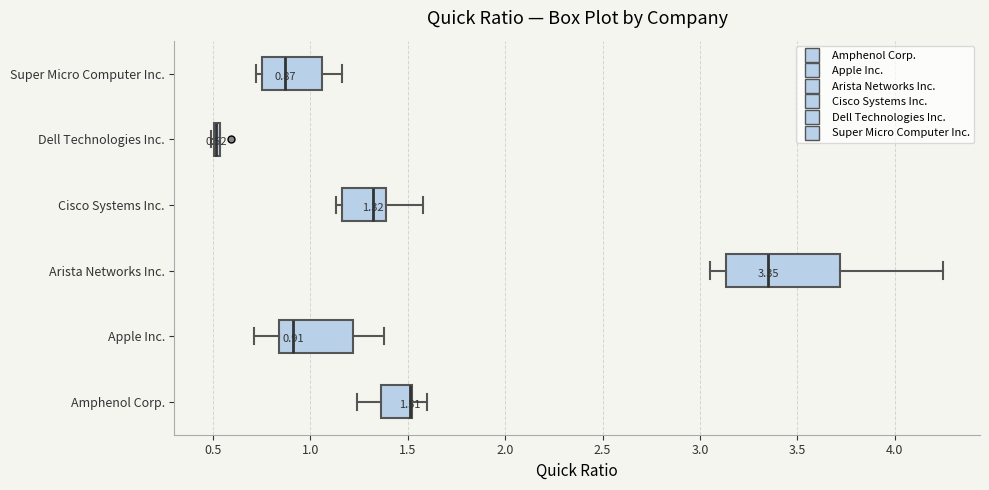

Comparing the boxes themselves (not the whiskers), which one is the widest?

Arista Networks Inc.